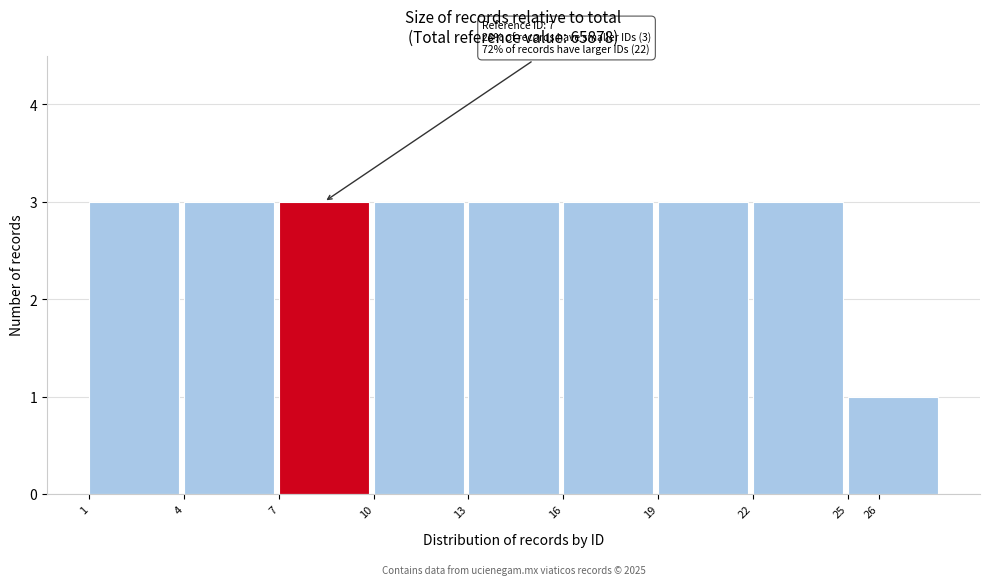

Reading left to right, transcribe all the data shown in this chart.

3	3	3	3	3	3	3	3	1